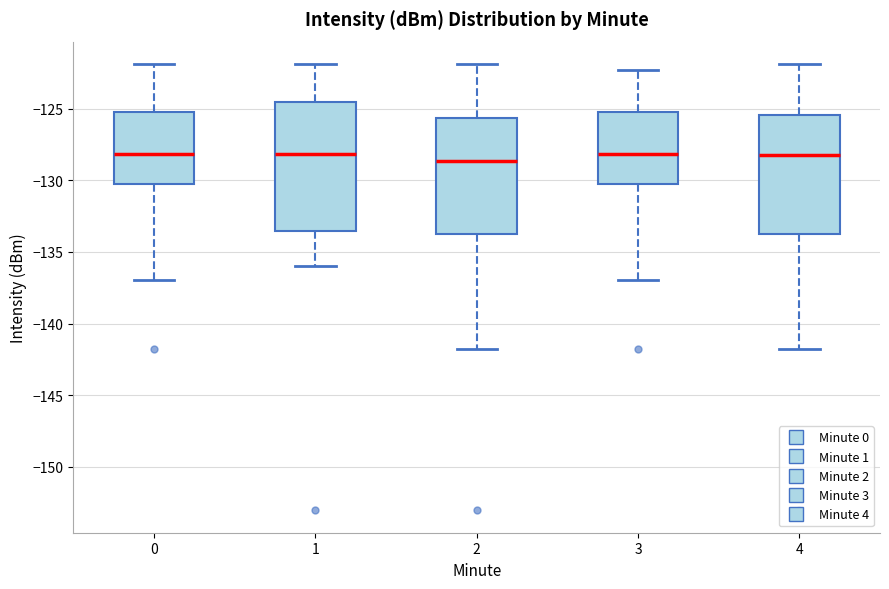

Where is the upper edge of the box at x = 2 on the y-axis? The values are not printed on the chart, so give them approximately, as read against the axis.

-125.5